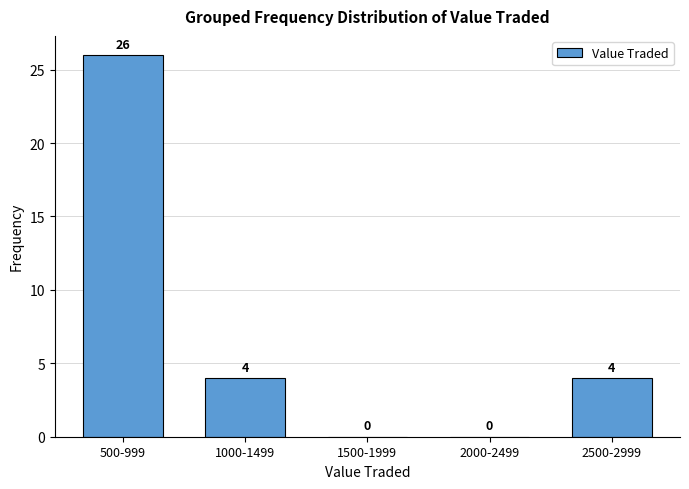

Reading left to right, extract all data points from this chart.

500-999=26	1000-1499=4	1500-1999=0	2000-2499=0	2500-2999=4